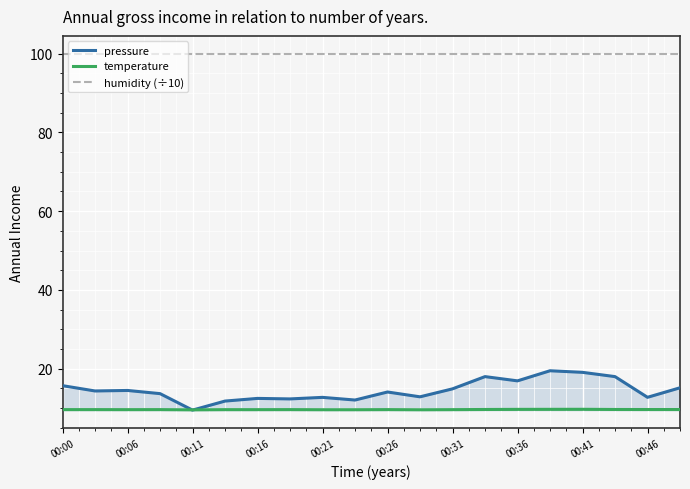

What is the greatest value displayed?

100.0